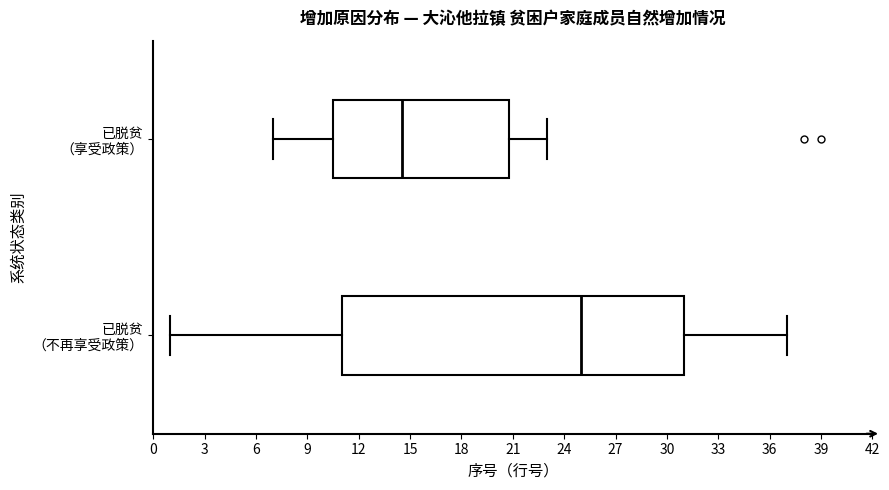

Reading bottom to top, read every box against the x-axis: the position of its median line, the range the box covers, and the ends of its whiskers. The values are not printed on the chart, so give them approximately, as read against the axis.

已脱贫 （不再享受政策）: median 25.0, box 11.0 to 31.0, whiskers 1.0 to 37.0
已脱贫 （享受政策）: median 14.5, box 10.5 to 21.0, whiskers 7.0 to 23.0